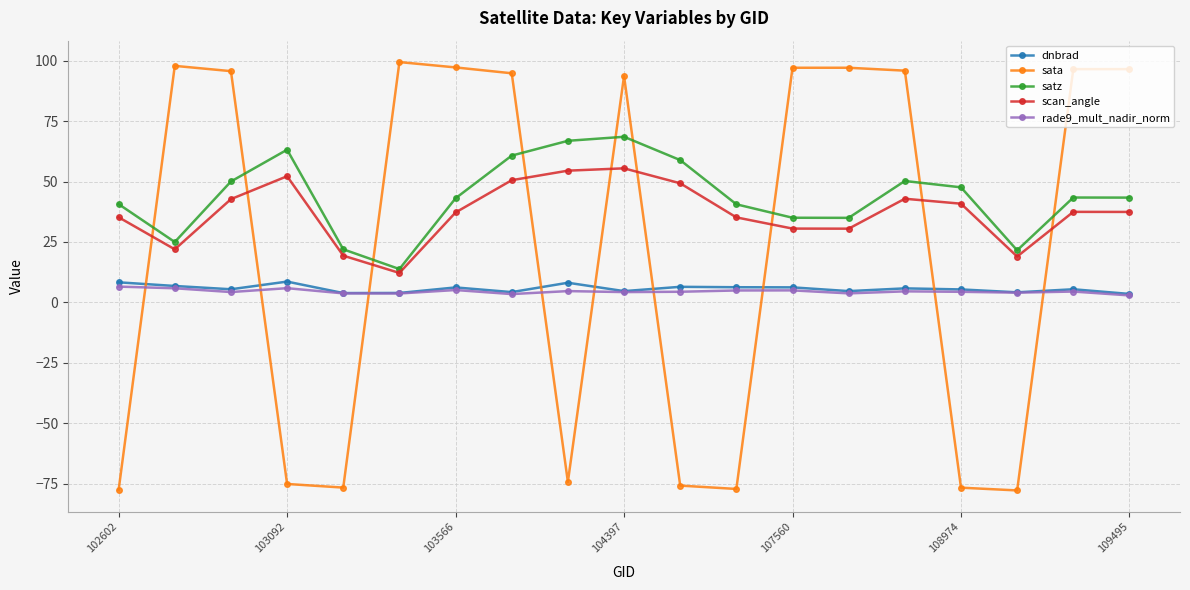

True or false: satz and dnbrad intersect in this chart.

False